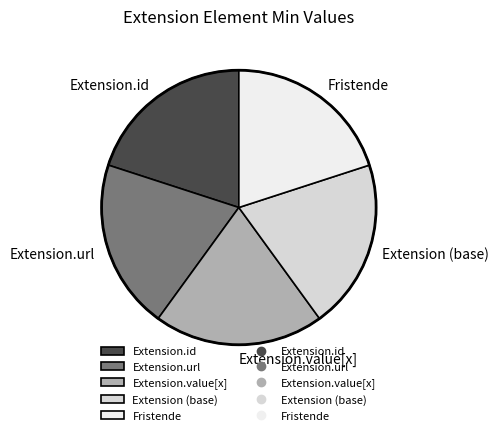

Do Extension.id and Extension.value[x] together represent more than half of the pie?

No